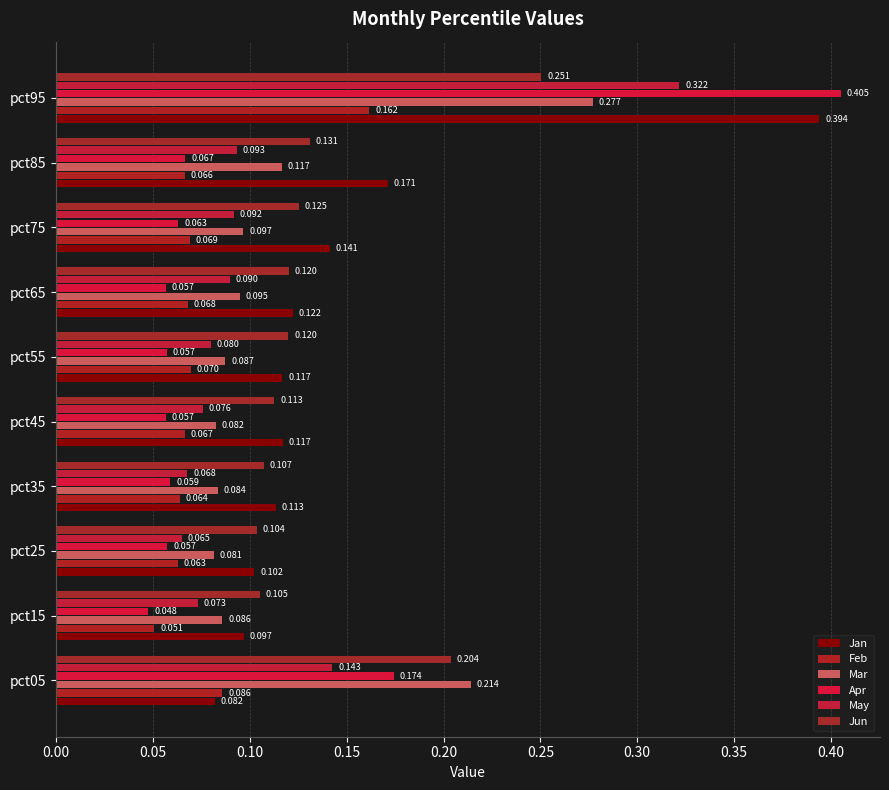

What is the greatest value displayed?

0.4